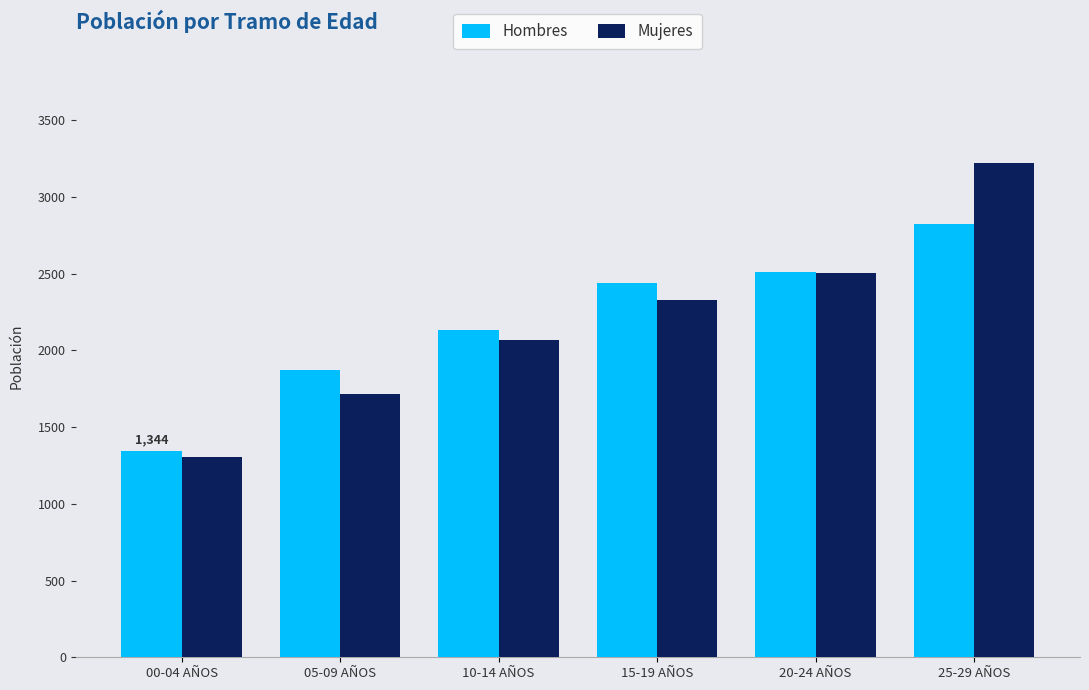

What is the maximum value for Hombres?

2822